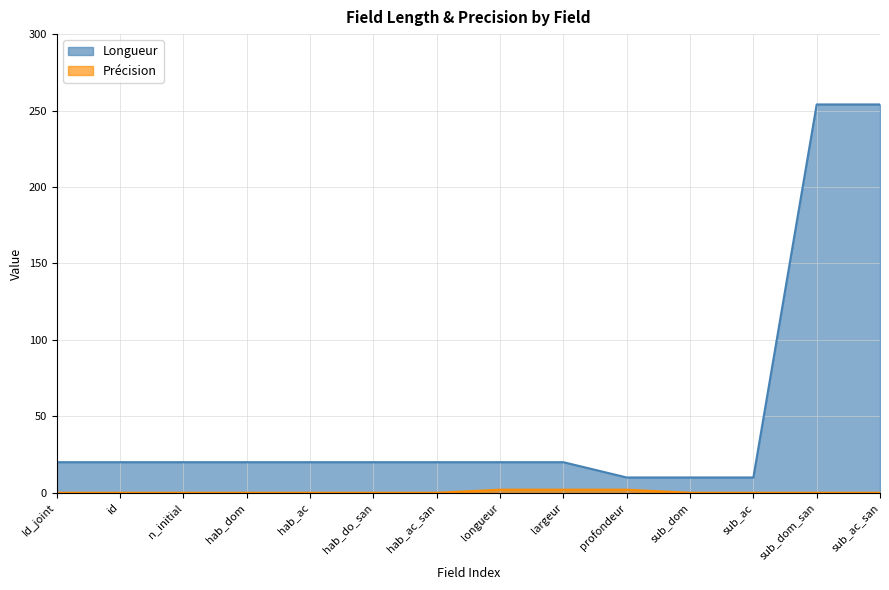

At how many categories does at least one series exceed 220?

2